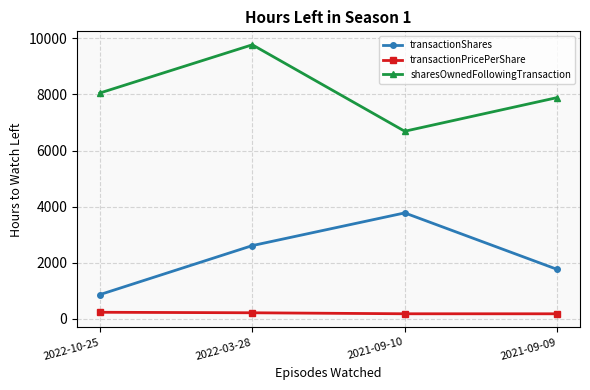

How many data points in transactionShares are less than 2608?

2